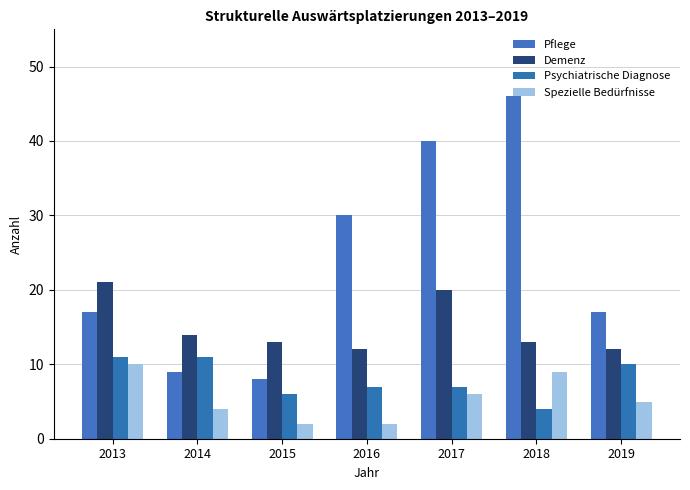

The Spezielle Bedürfnisse series shows 3 at 2019. True or false?

False